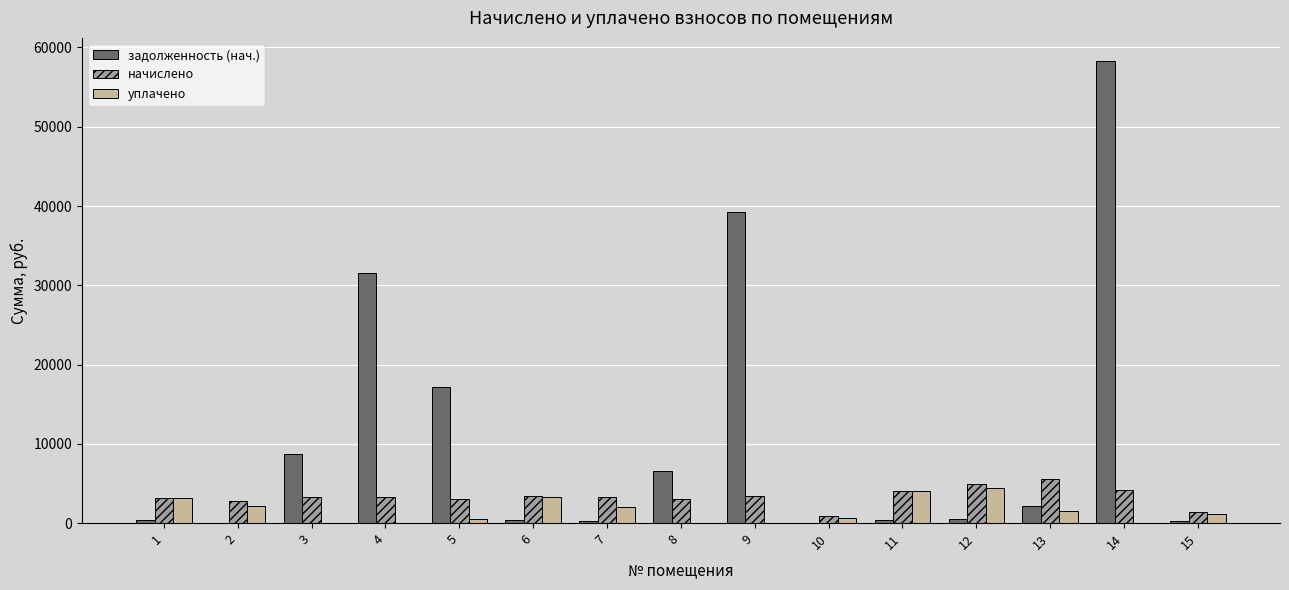

The value of задолженность (нач.) at 5 is 17187.4. True or false?

True